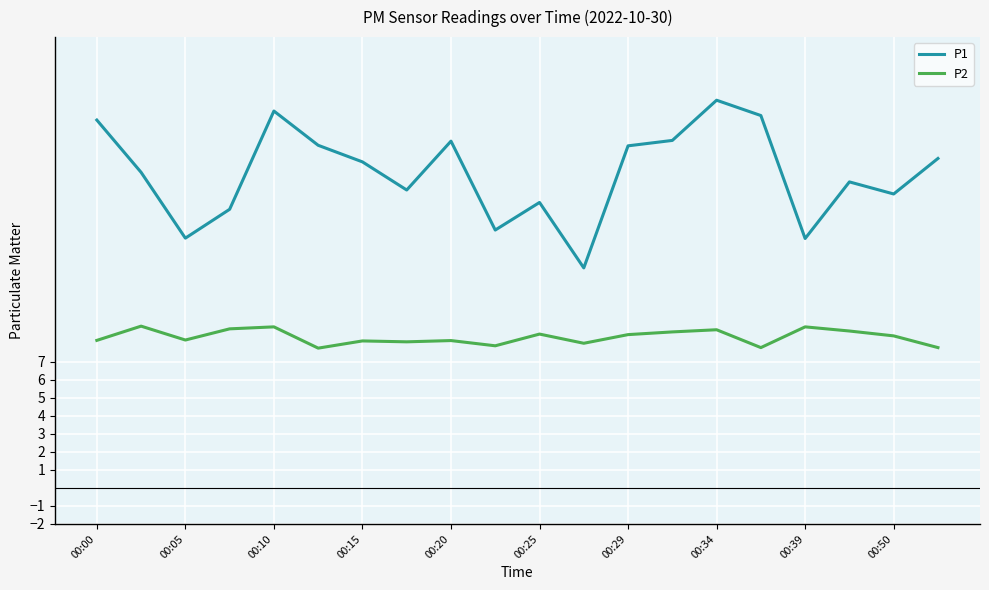

What are all the series names shown in the legend?

P1, P2